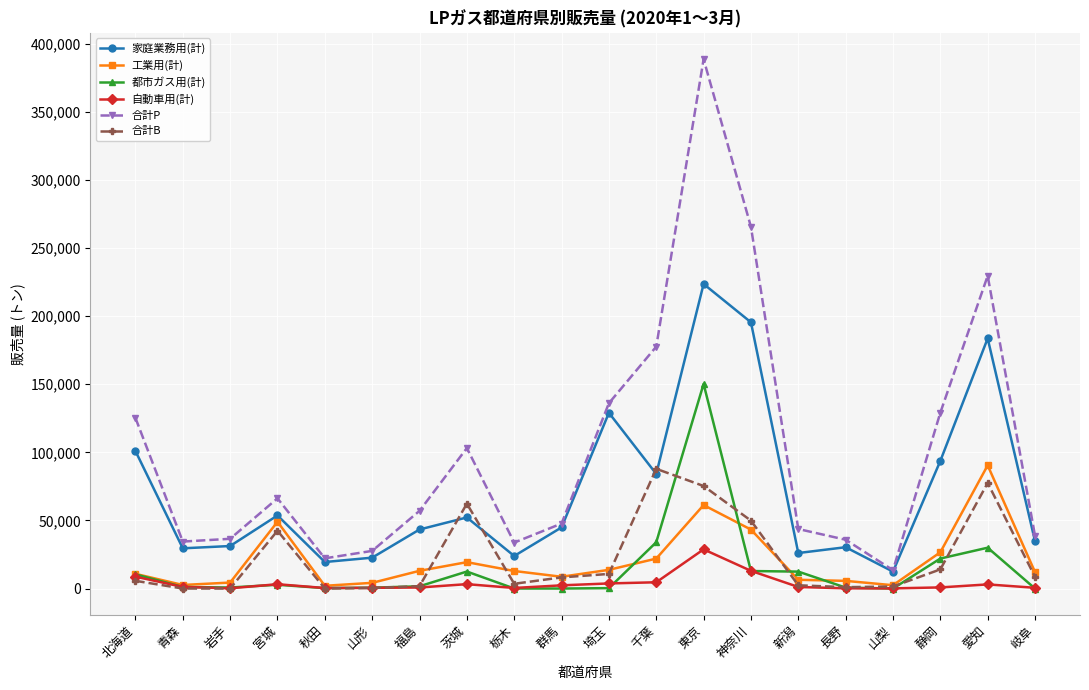

At which category does the chart reach its peak across all series?

東京